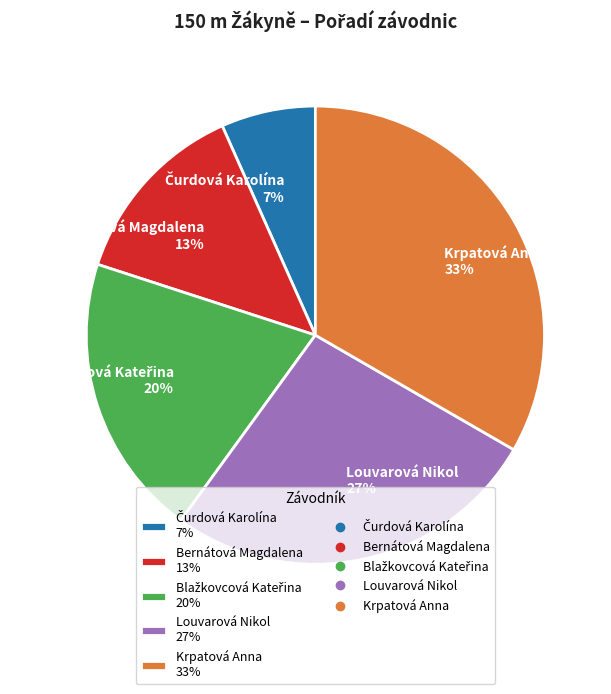

Is there any slice that represents more than half of the pie?

No